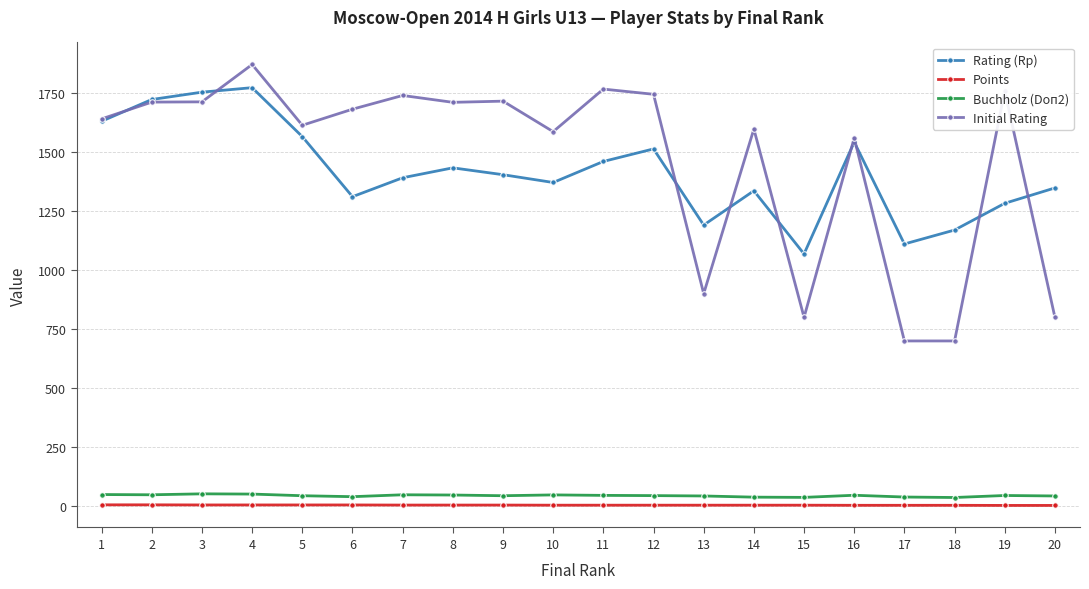

Which series has the widest spread of values?

Initial Rating